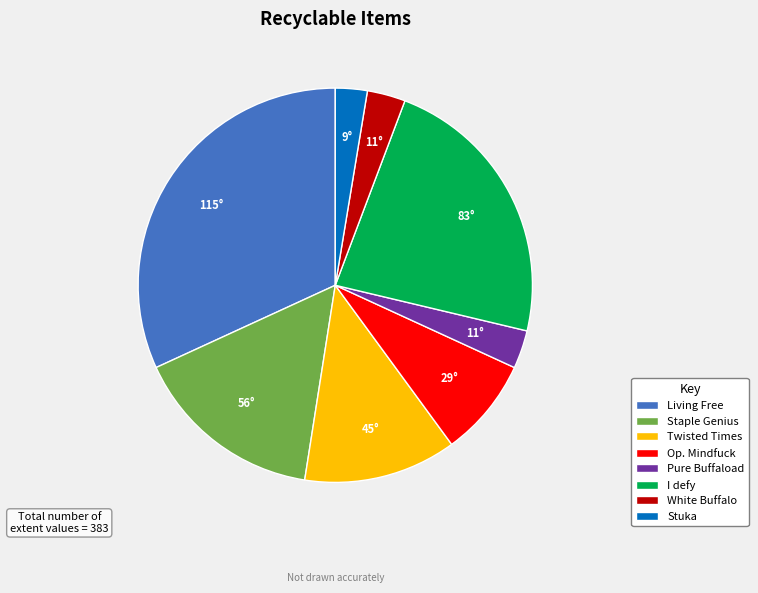

Does any single category account for the majority?

No